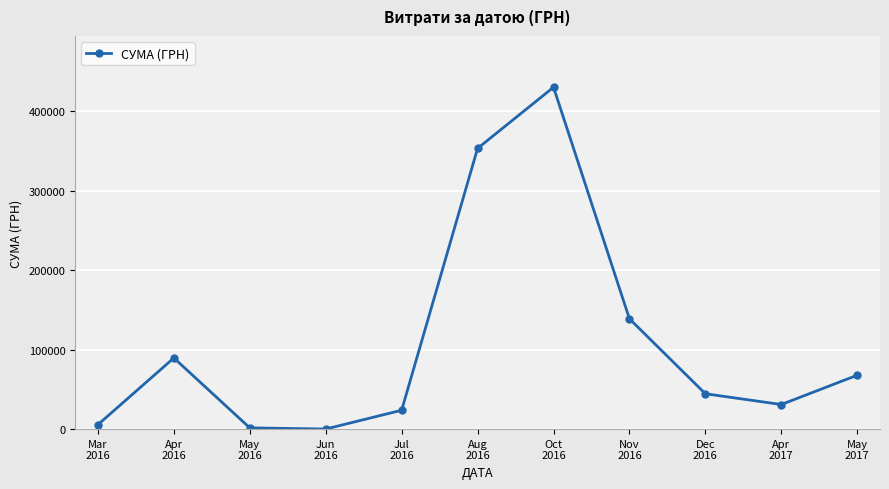

How many distinct data groups are displayed?

1